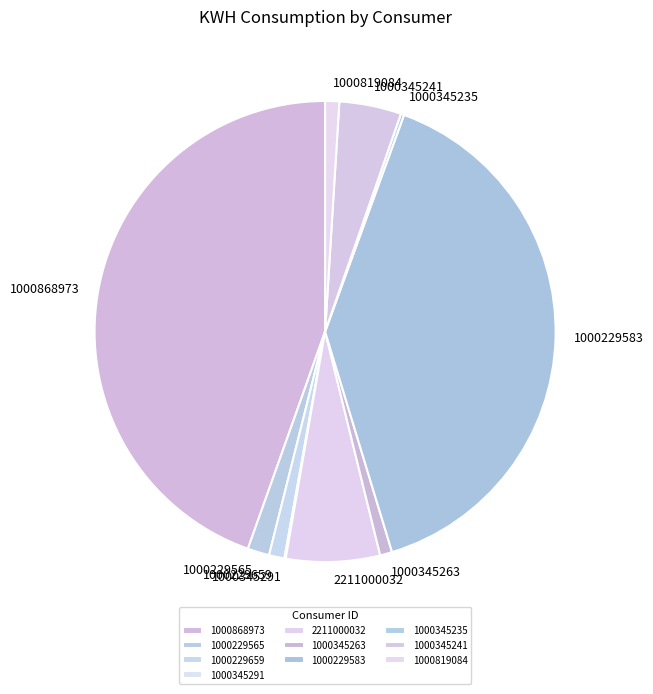

Approximately how many times larger is the value at 1000868973 compared to 1000229565?

29.2